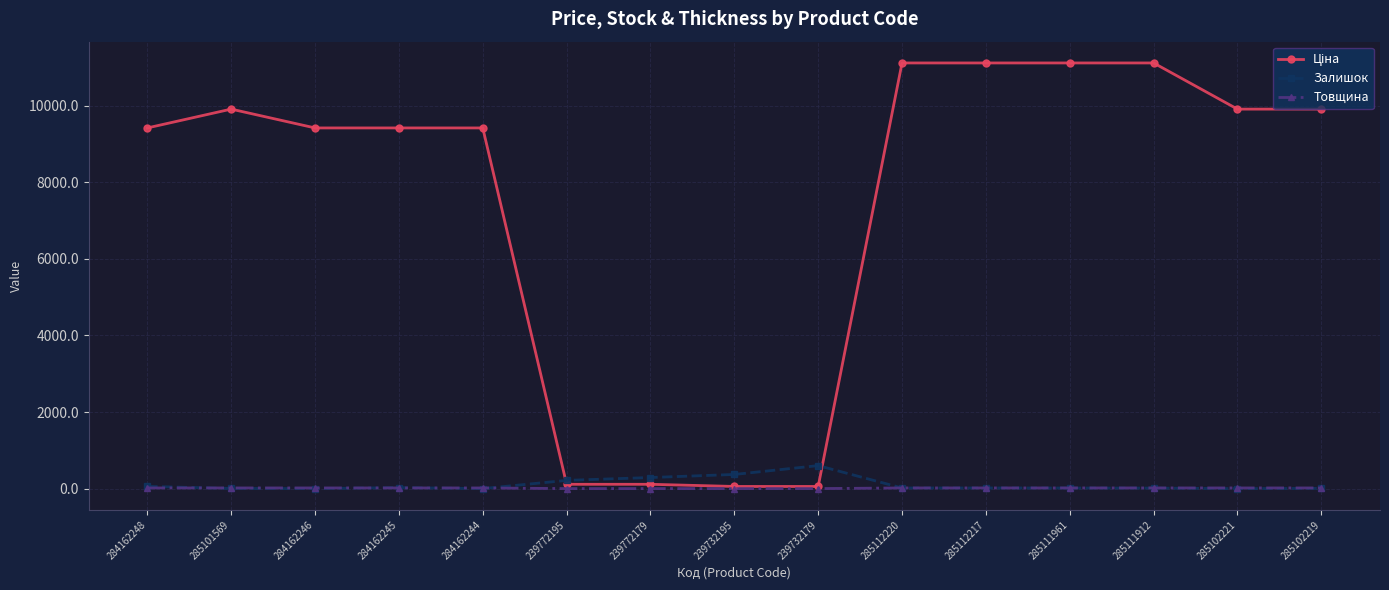

What is the greatest value displayed?

11113.6